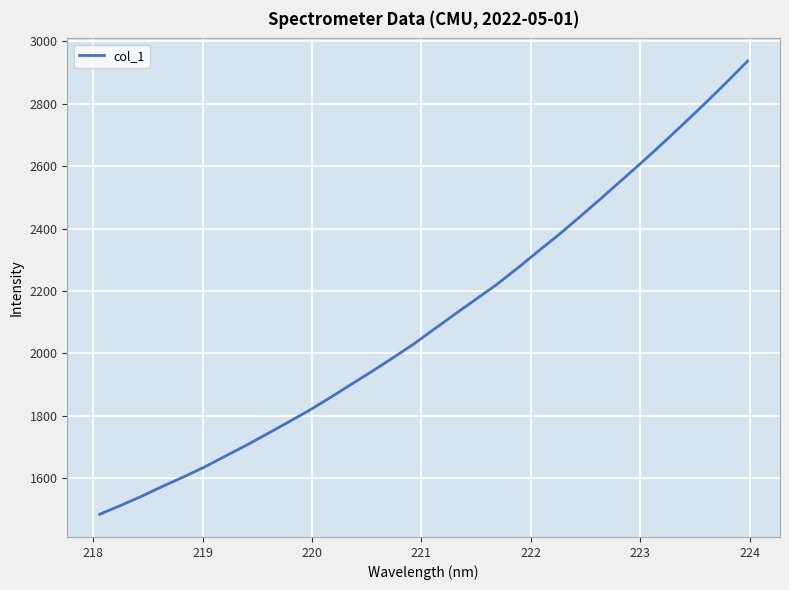

What is the minimum value shown in the chart?

1485.2